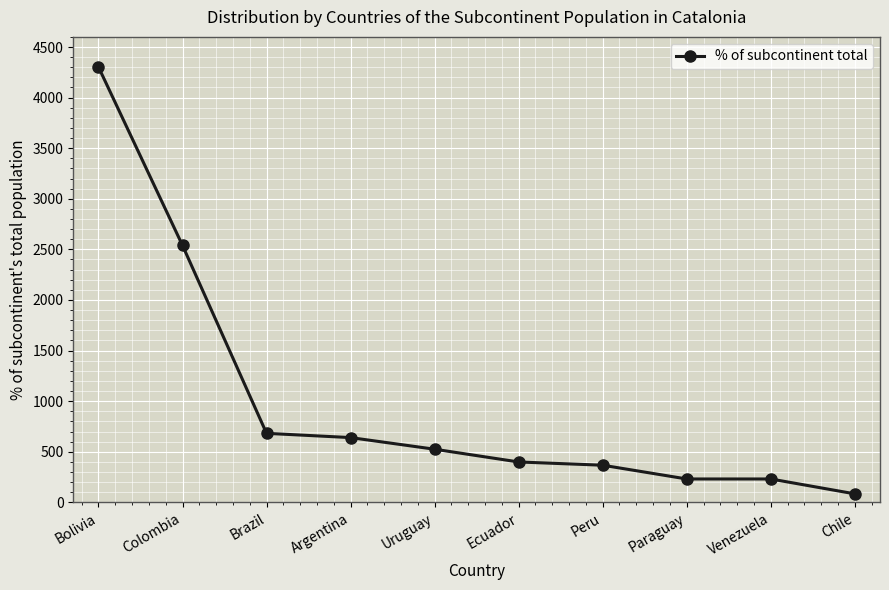

Does the chart display data point markers on the line(s)?

Yes